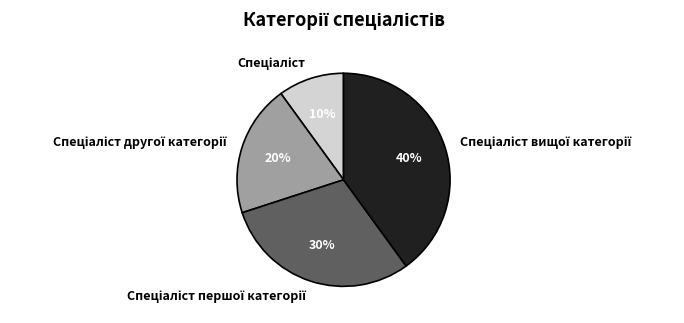

To the nearest percent, what is the average slice percentage?

25%